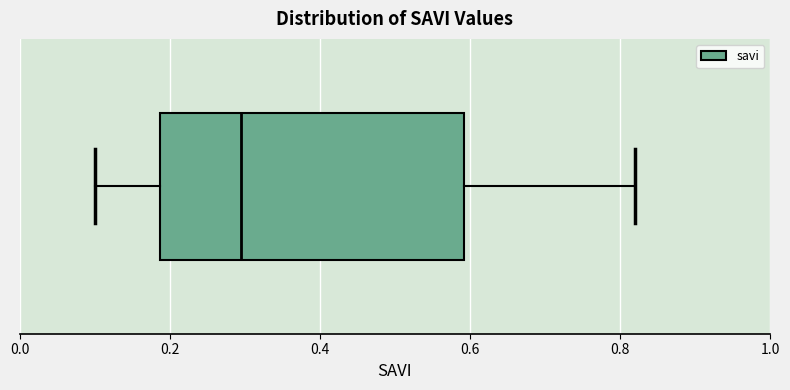

Read this box plot against the x-axis: the position of the median line, the range covered by the box, and the ends of both whiskers. The values are not printed on the chart, so give them approximately, as read against the axis.

median 0.30, box 0.18 to 0.60, whiskers 0.10 to 0.82